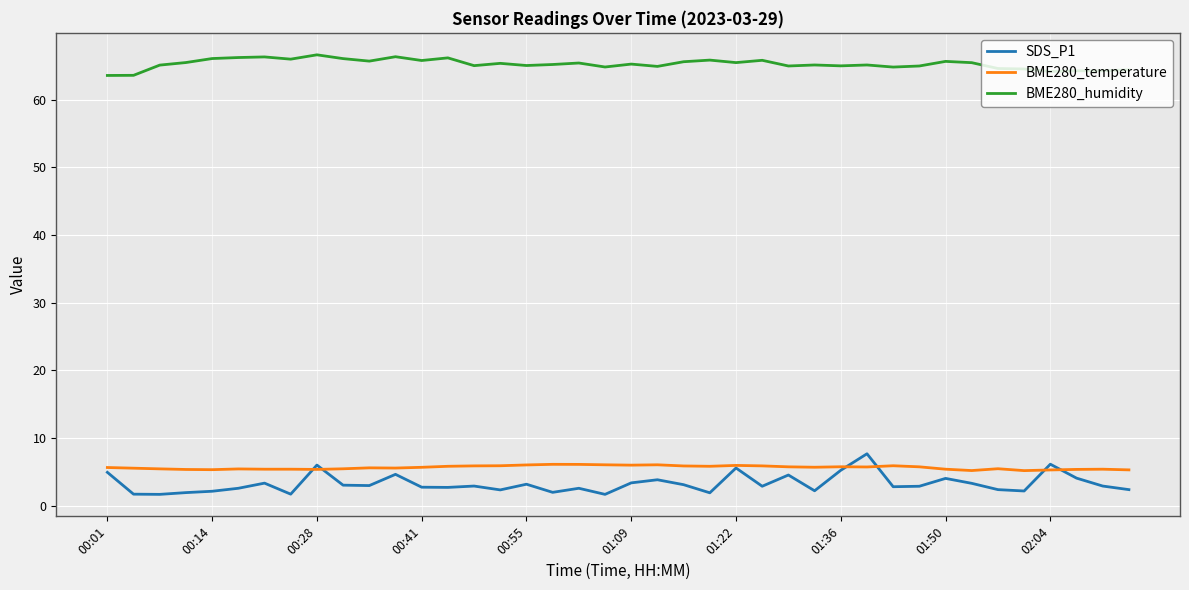

Which series has the largest total across all categories?

BME280_humidity